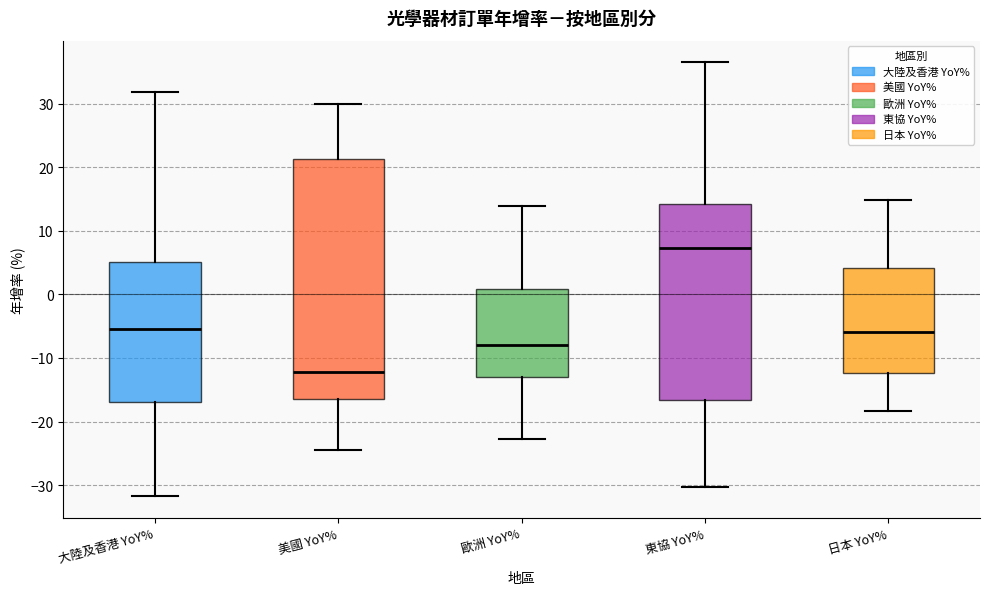

Which box has the lowest median line?

美國 YoY%